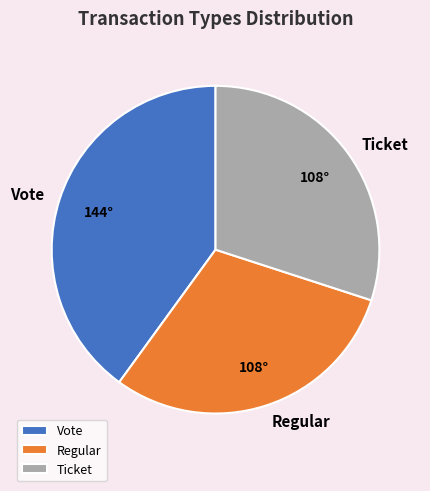

Is Ticket the majority of the pie?

No